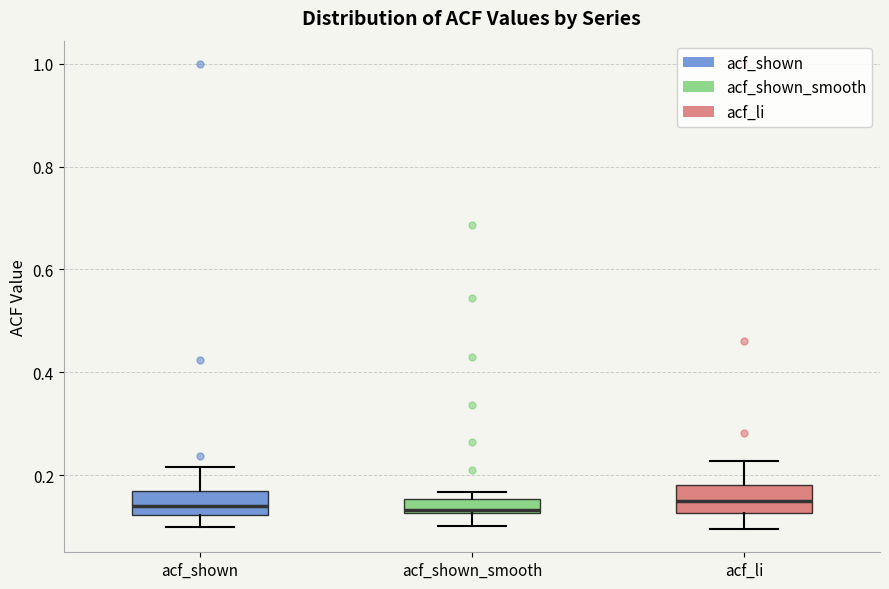

Where is the upper edge of the box for acf_li on the y-axis? The values are not printed on the chart, so give them approximately, as read against the axis.

0.18